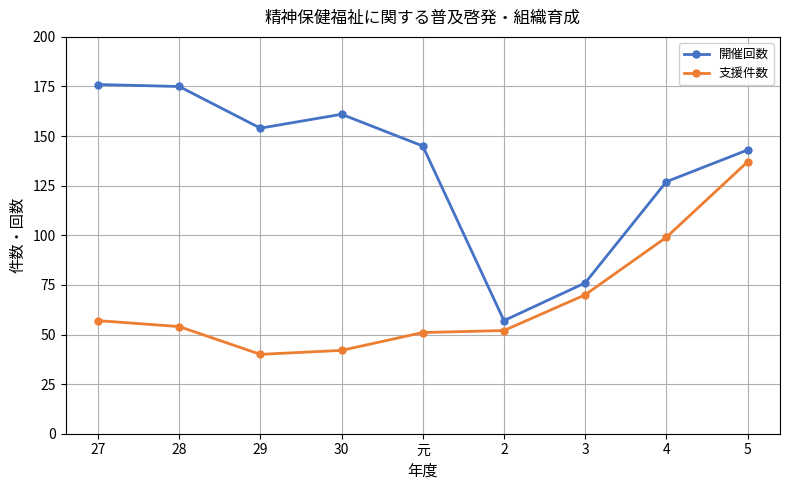

Is the value of 支援件数 at 27 greater than the value of 開催回数 at 4?

No